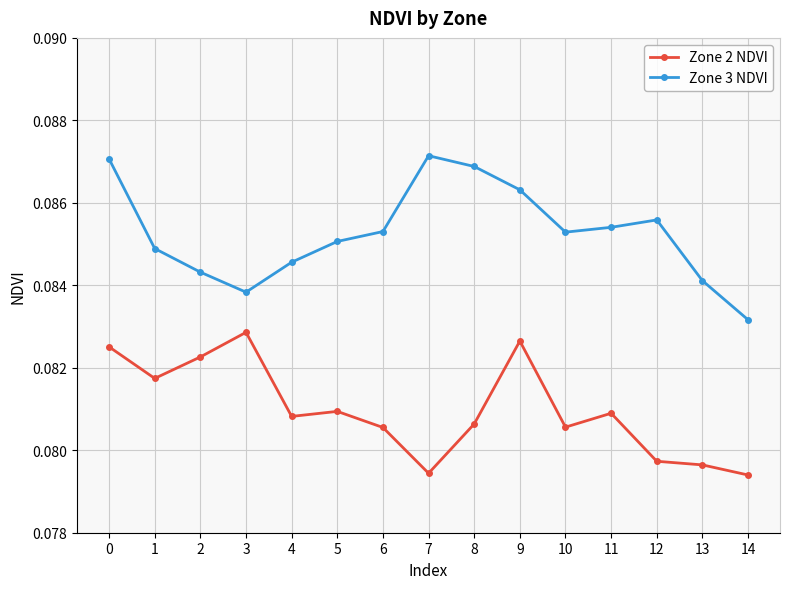

List the series in order of their peak value, highest first.

Zone 3 NDVI, Zone 2 NDVI